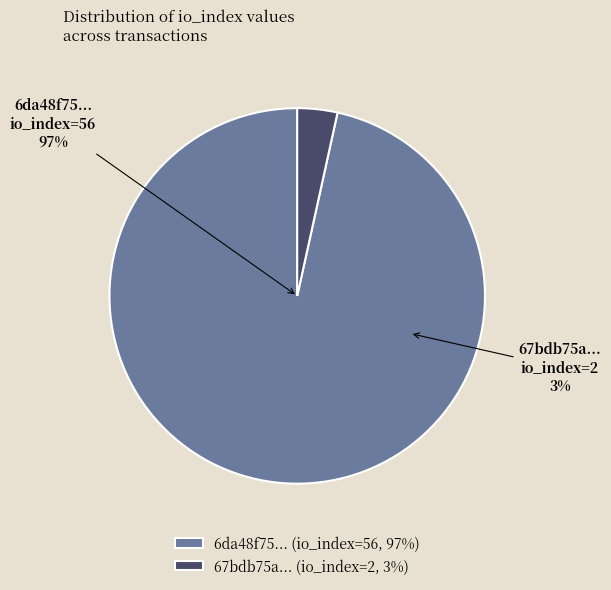

How many segments does this pie chart have?

2